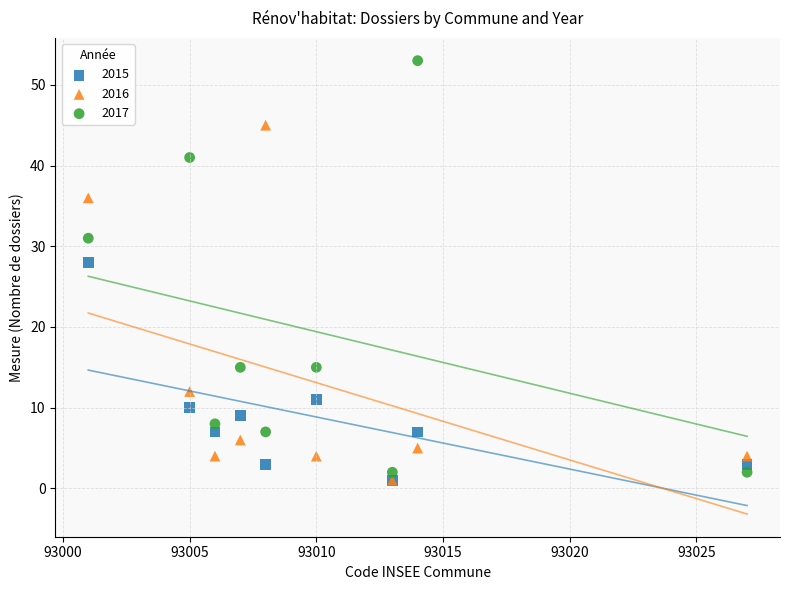

Which series has the largest Y range (max minus min)?

2017